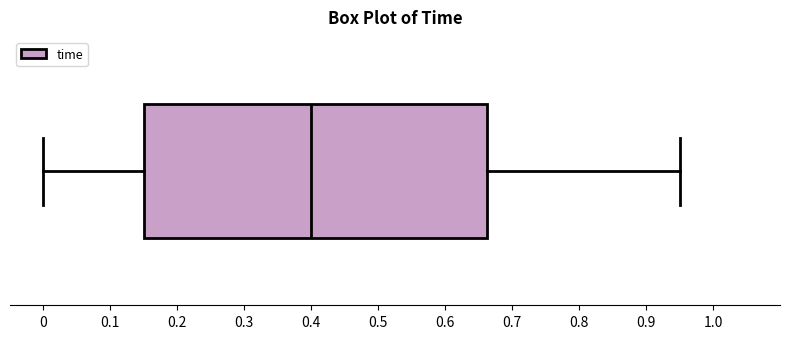

Where does the right whisker of the box end on the x-axis? The values are not printed on the chart, so give them approximately, as read against the axis.

0.95